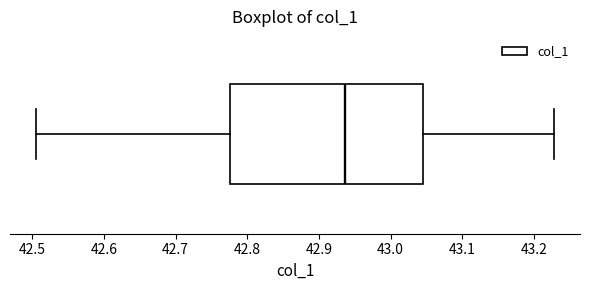

Where is the right edge of the box on the x-axis? The values are not printed on the chart, so give them approximately, as read against the axis.

43.05